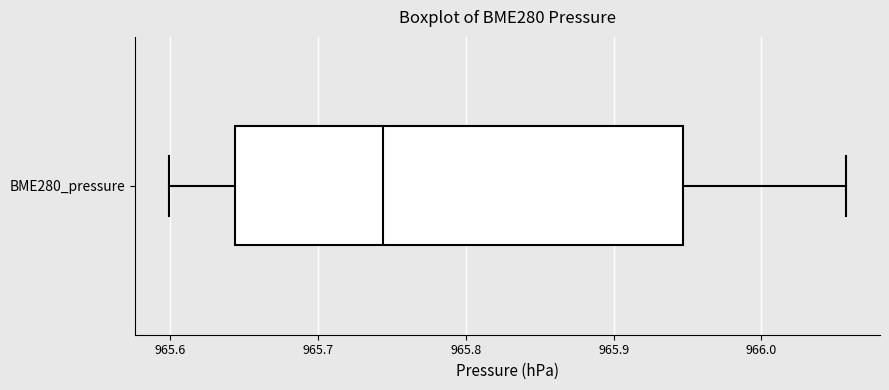

Where is the left edge of the box for BME280_pressure on the x-axis? The values are not printed on the chart, so give them approximately, as read against the axis.

965.64